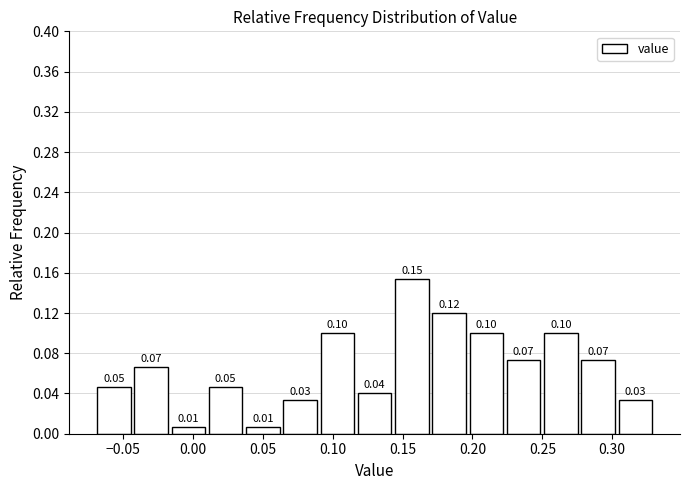

Which range on the x-axis has the tallest bar?

0.145 to 0.170